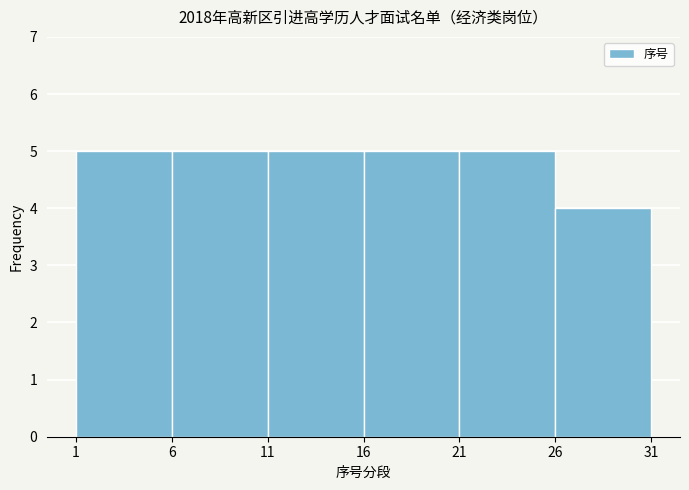

Reading left to right, transcribe this chart: for each bar, give the range it covers on the x-axis and its height. The values are not printed on the chart, so give them approximately, as read against the axis.

1 to 6: 5
6 to 11: 5
11 to 16: 5
16 to 21: 5
21 to 26: 5
26 to 31: 4